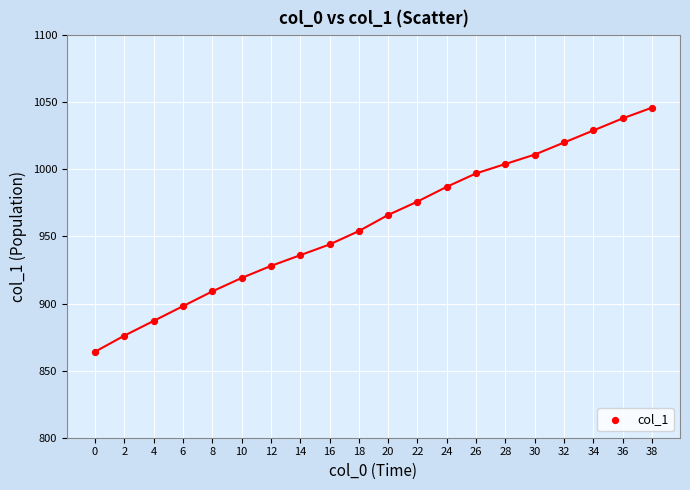

What is the range of X values (max minus min)?

38